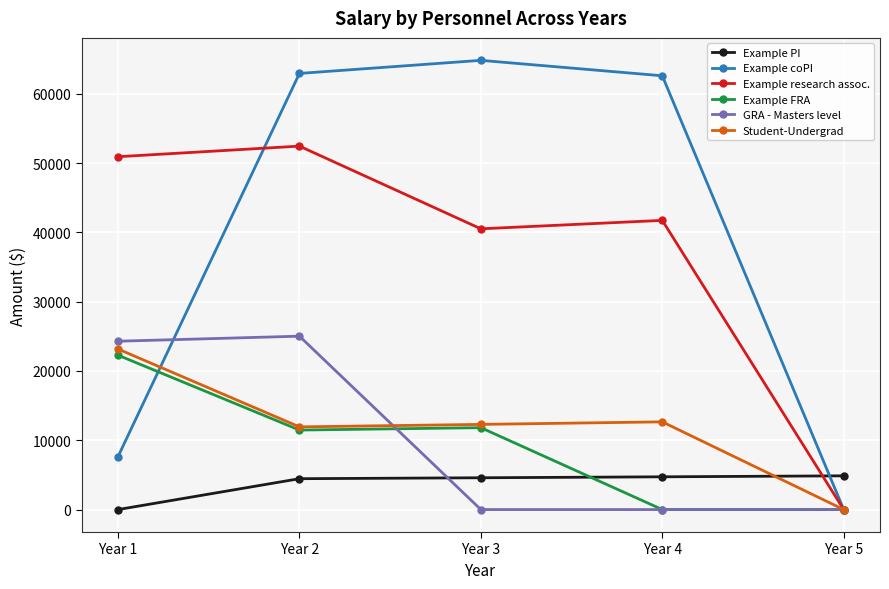

Where is Example coPI nearest to the value 32414?

Year 1